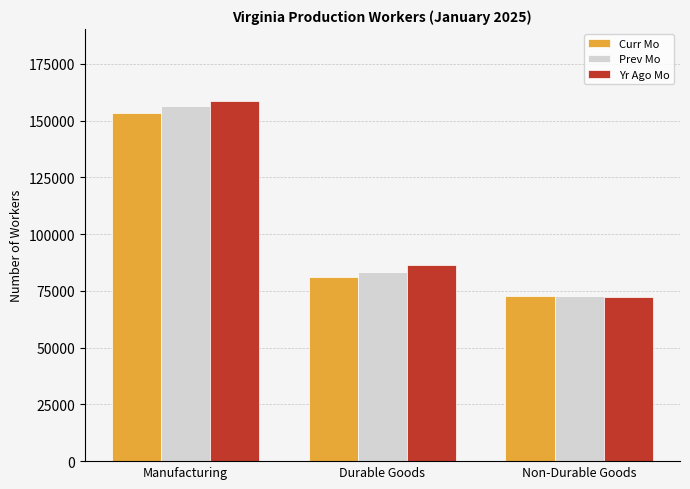

Which series has the largest range (max minus min)?

Yr Ago Mo